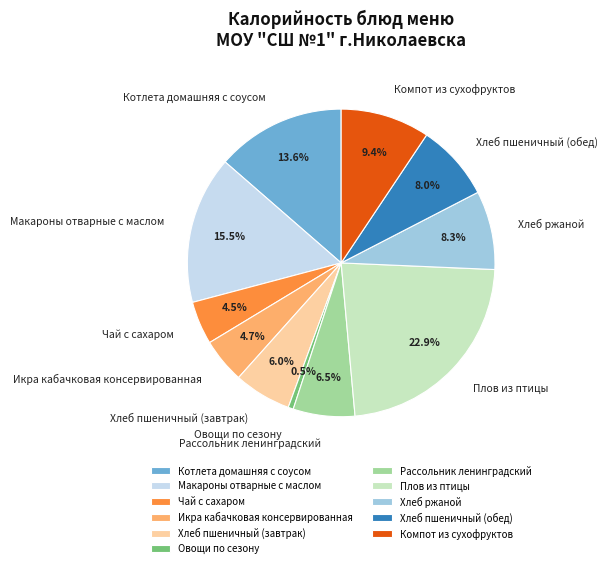

Does Овощи по сезону account for over 50% of the chart?

No